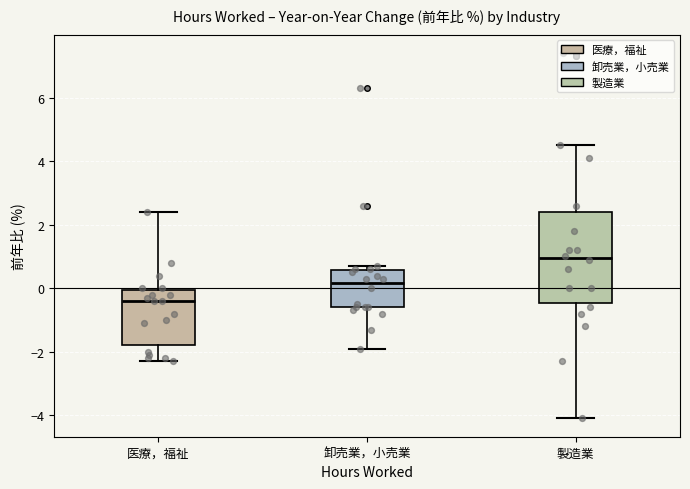

Reading left to right, transcribe this box plot: for each box, give where its median line is, the range the box spans, and where its two whiskers end, as read against the y-axis. The values are not printed on the chart, so give them approximately, as read against the axis.

医療，福祉: median -0.4, box -1.8 to 0.0, whiskers -2.2 to 2.4
卸売業，小売業: median 0.2, box -0.6 to 0.6, whiskers -1.8 to 0.8
製造業: median 1.0, box -0.4 to 2.4, whiskers -4.0 to 4.6